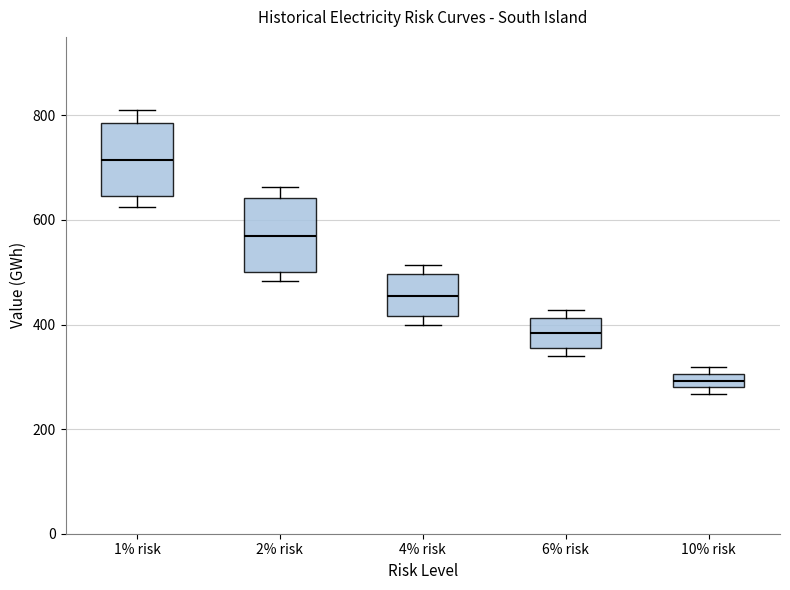

Which box has the highest median line?

1% risk